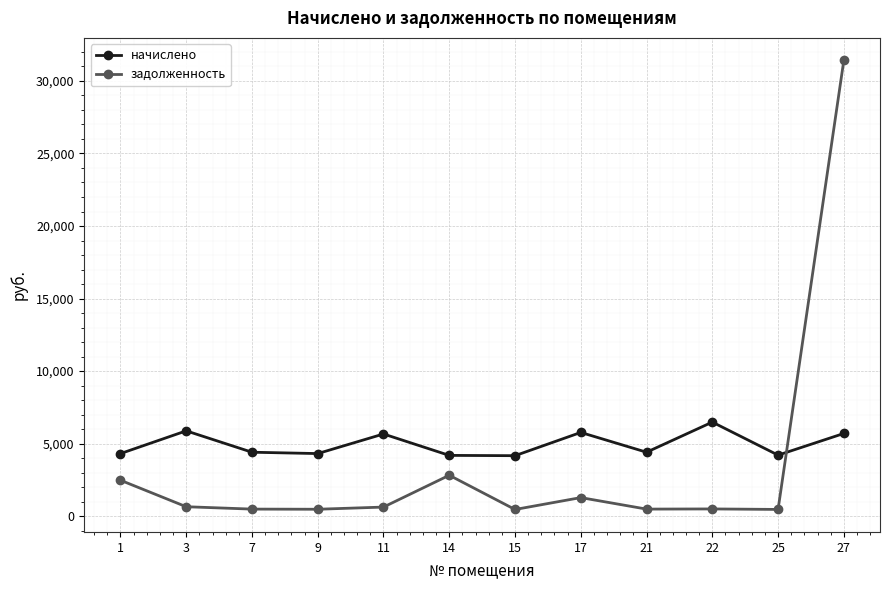

How many values in the задолженность series exceed 629?

6